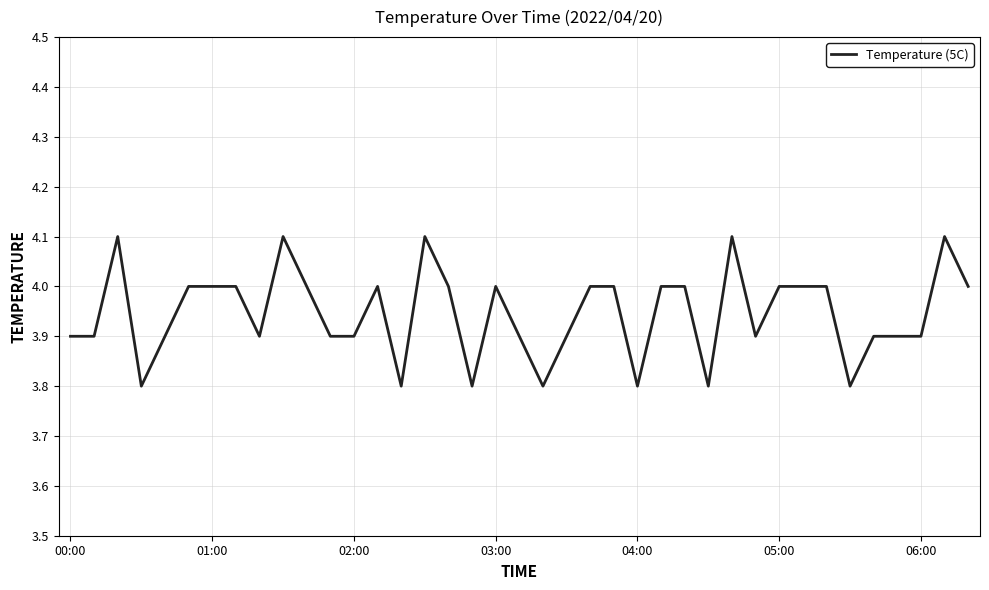

What is the difference between the second highest and minimum values?

0.3